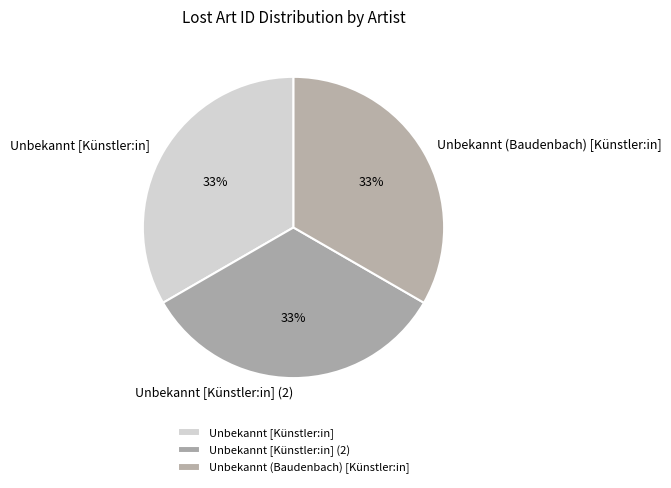

To the nearest percent, what is the average slice percentage?

33%